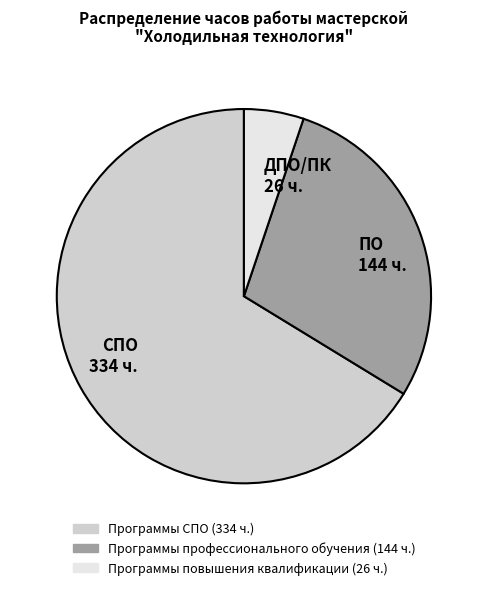

Count the number of slices in the pie.

3